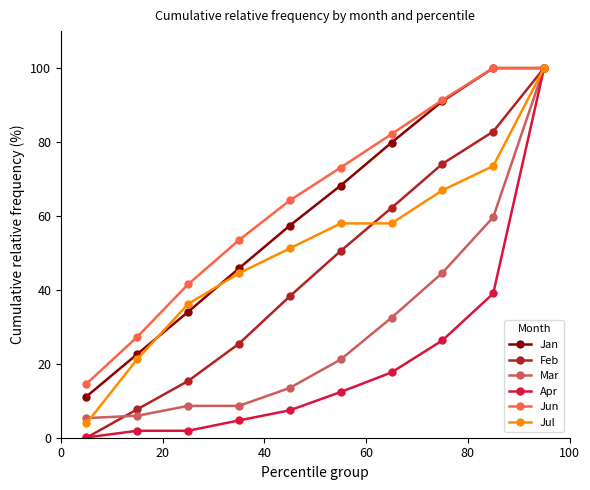

True or false: Apr has more than 2 interior local peaks.

False